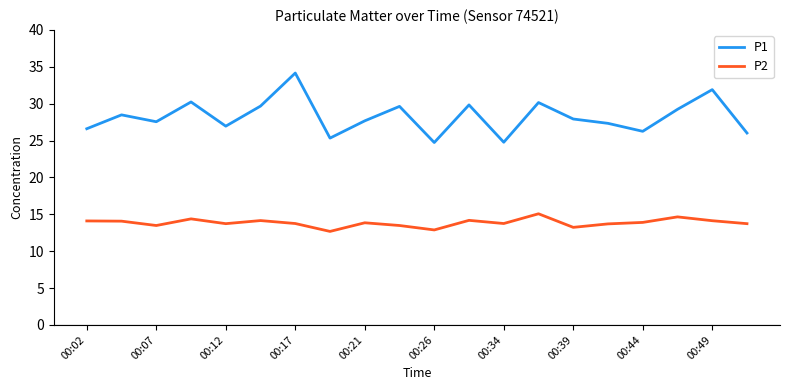

True or false: P2 and P1 intersect in this chart.

False